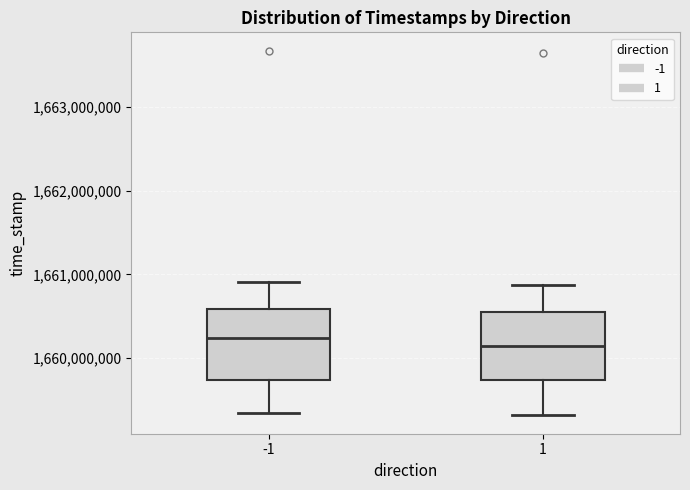

Reading left to right, transcribe this box plot: for each box, give where its median line is, the range the box spans, and where its two whiskers end, as read against the y-axis. The values are not printed on the chart, so give them approximately, as read against the axis.

-1: median 1660200000, box 1659700000 to 1660600000, whiskers 1659400000 to 1660900000
1: median 1660100000, box 1659700000 to 1660600000, whiskers 1659300000 to 1660900000